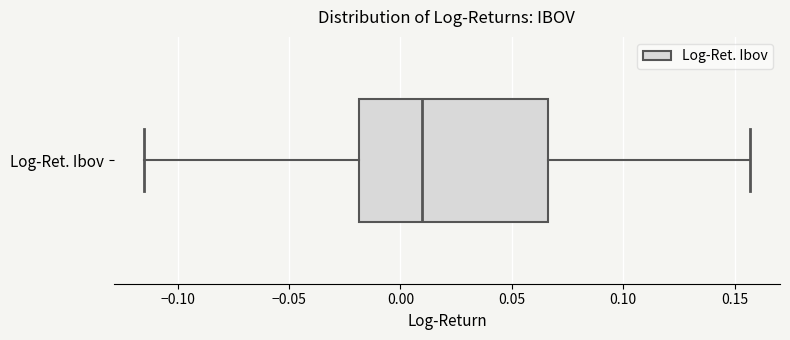

Read this box plot against the x-axis: the position of the median line, the range covered by the box, and the ends of both whiskers. The values are not printed on the chart, so give them approximately, as read against the axis.

median 0.010, box -0.020 to 0.065, whiskers -0.115 to 0.155